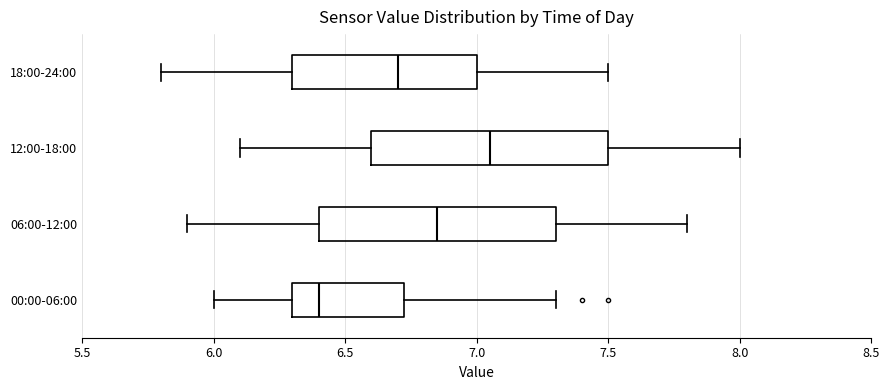

Where is the left edge of the box for 06:00-12:00 on the x-axis? The values are not printed on the chart, so give them approximately, as read against the axis.

6.40